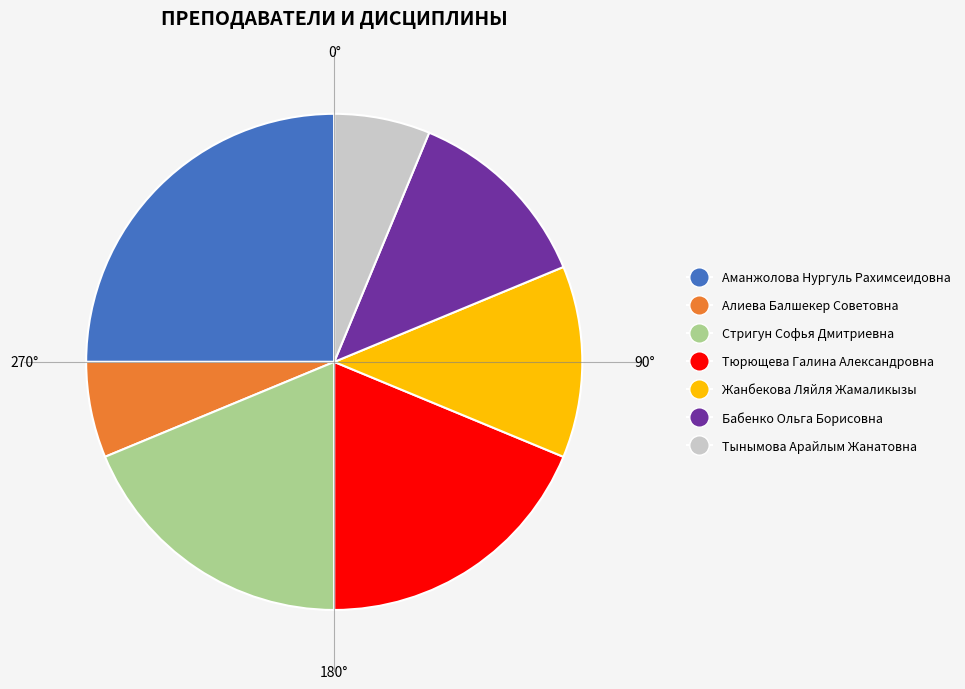

Do Алиева Балшекер Советовна and Аманжолова Нургуль Рахимсеидовна together represent more than half of the pie?

No